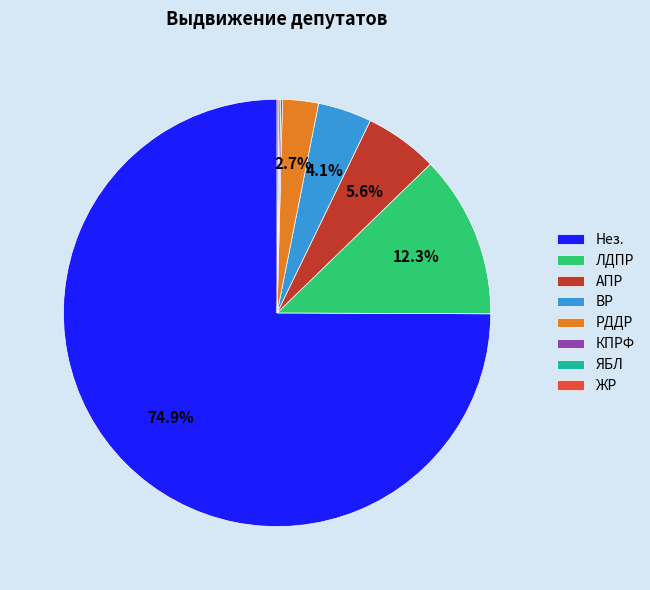

Is there any slice that represents more than half of the pie?

Yes